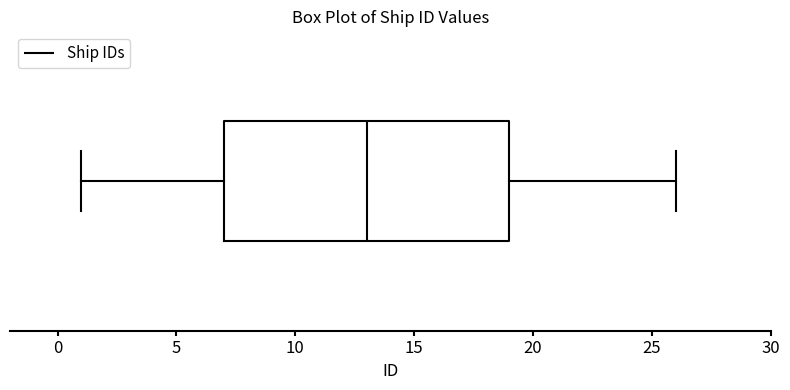

Where is the right edge of the box on the x-axis? The values are not printed on the chart, so give them approximately, as read against the axis.

19